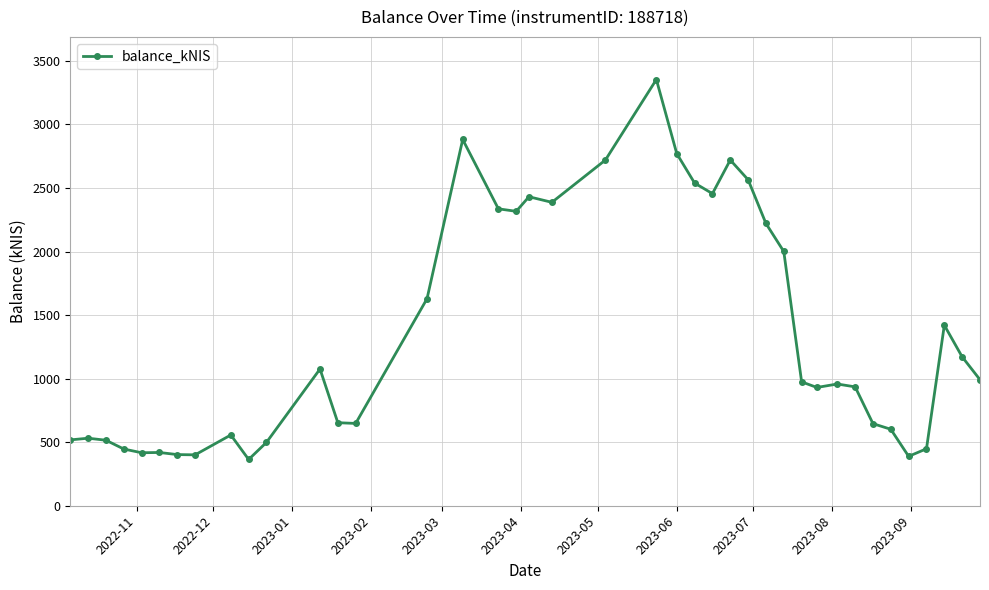

What is the greatest value displayed?

3353.2